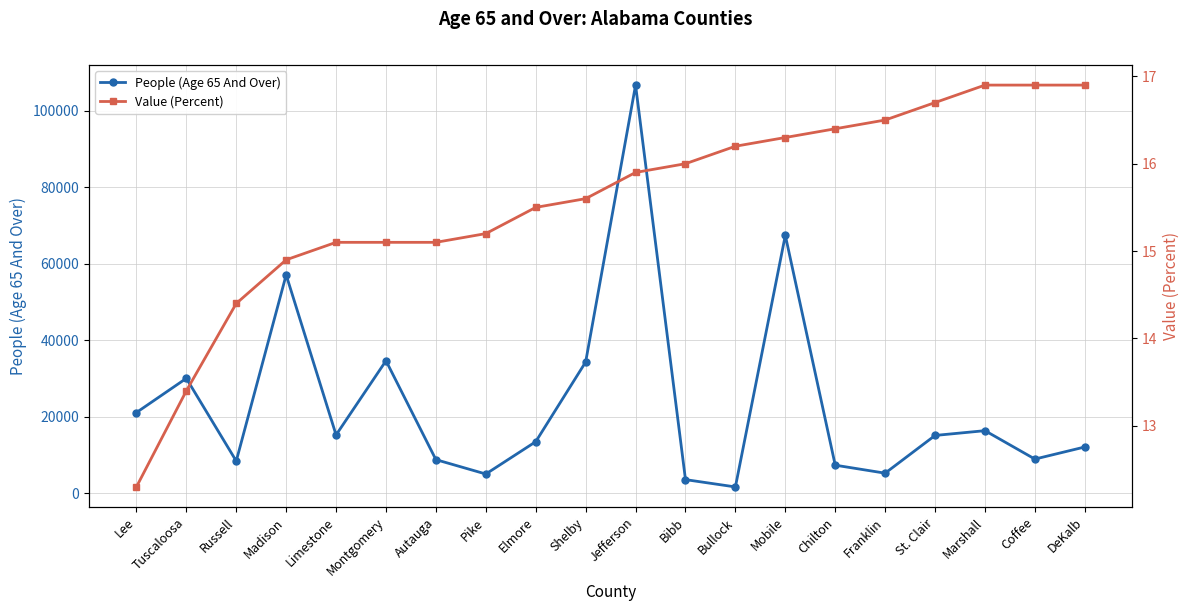

The People (Age 65 And Over) series shows 2007.9 at Chilton. True or false?

False